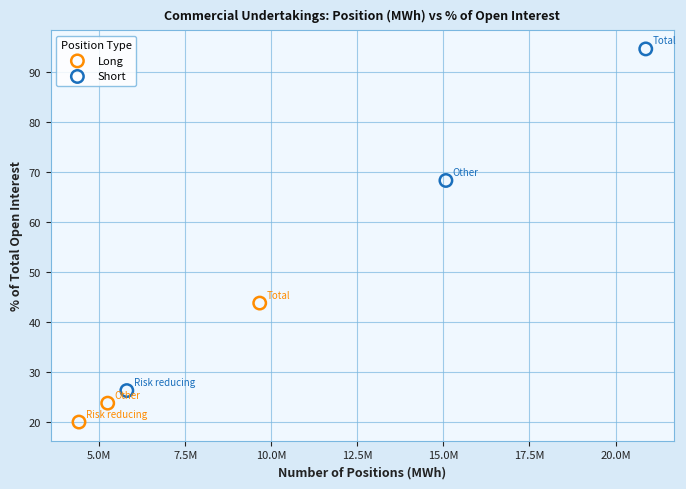

Which series contains the lowest Y value?

Long